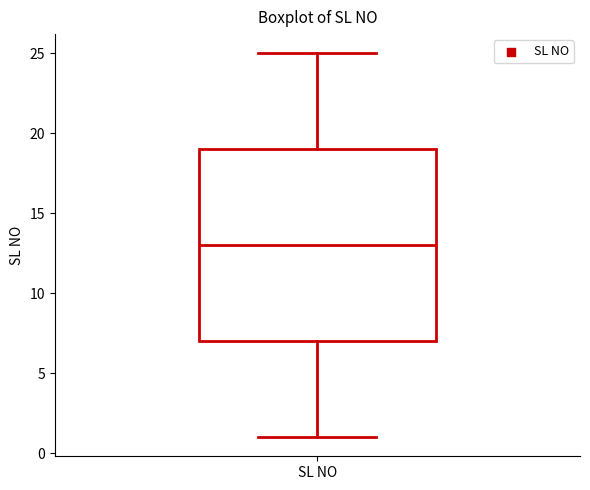

Transcribe this box plot: give where the median line is, the range the box spans, and where the two whiskers end, as read against the y-axis. The values are not printed on the chart, so give them approximately, as read against the axis.

median 13, box 7 to 19, whiskers 1 to 25